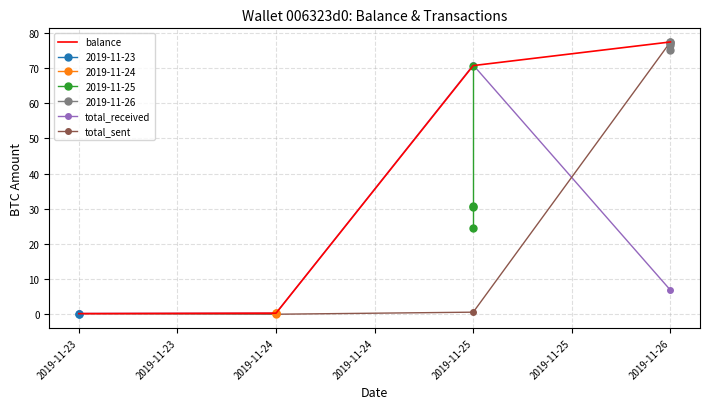

Is the value of total_received at 2019-11-23 greater than the value of balance at 2019-11-25?

No